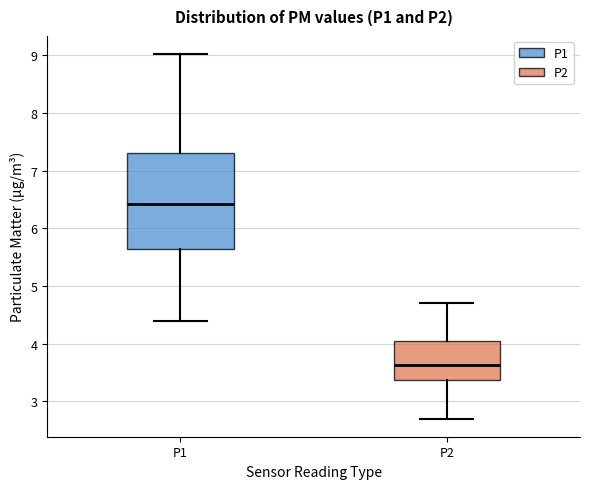

Which box has the highest median line?

P1